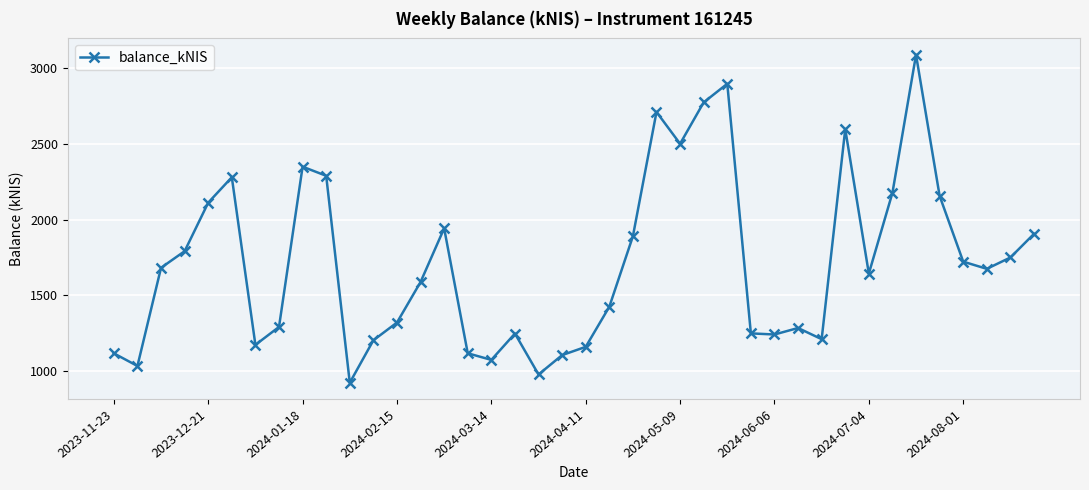

True or false: the data has more than 2 interior local peaks.

True